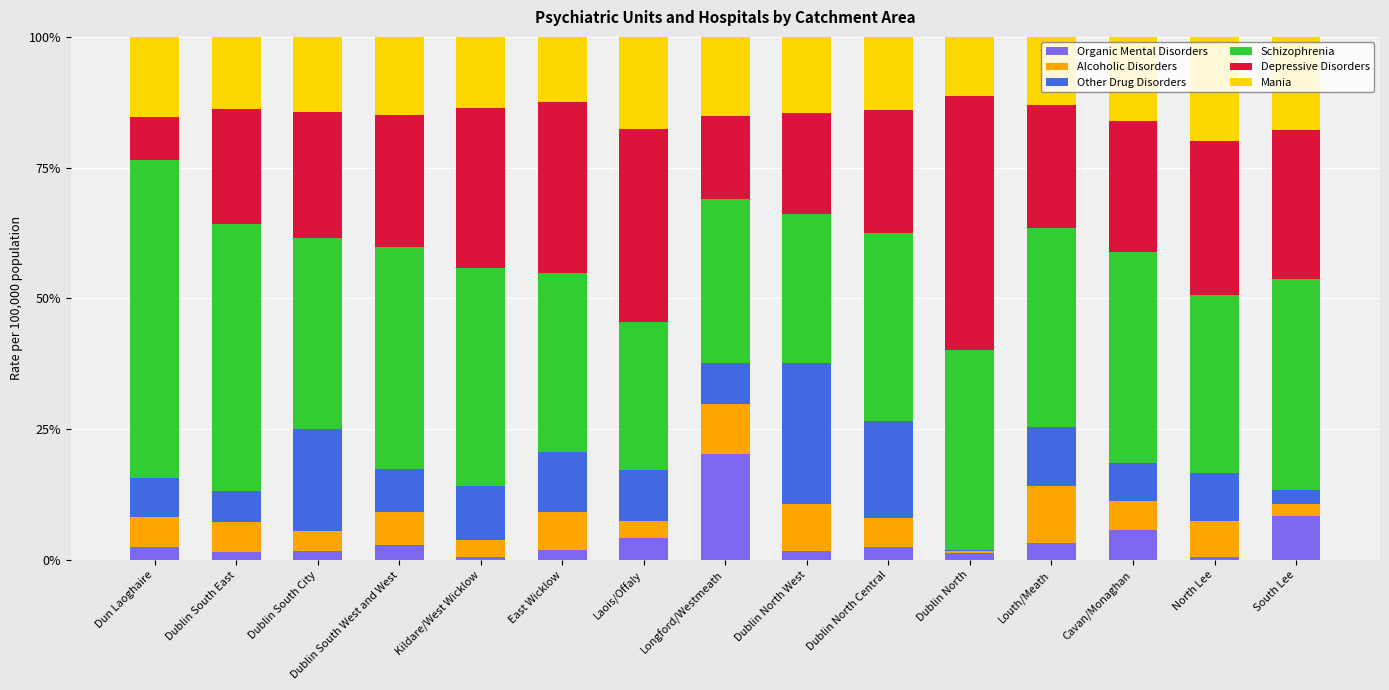

What is the highest value of the Organic Mental Disorders series?

20.2